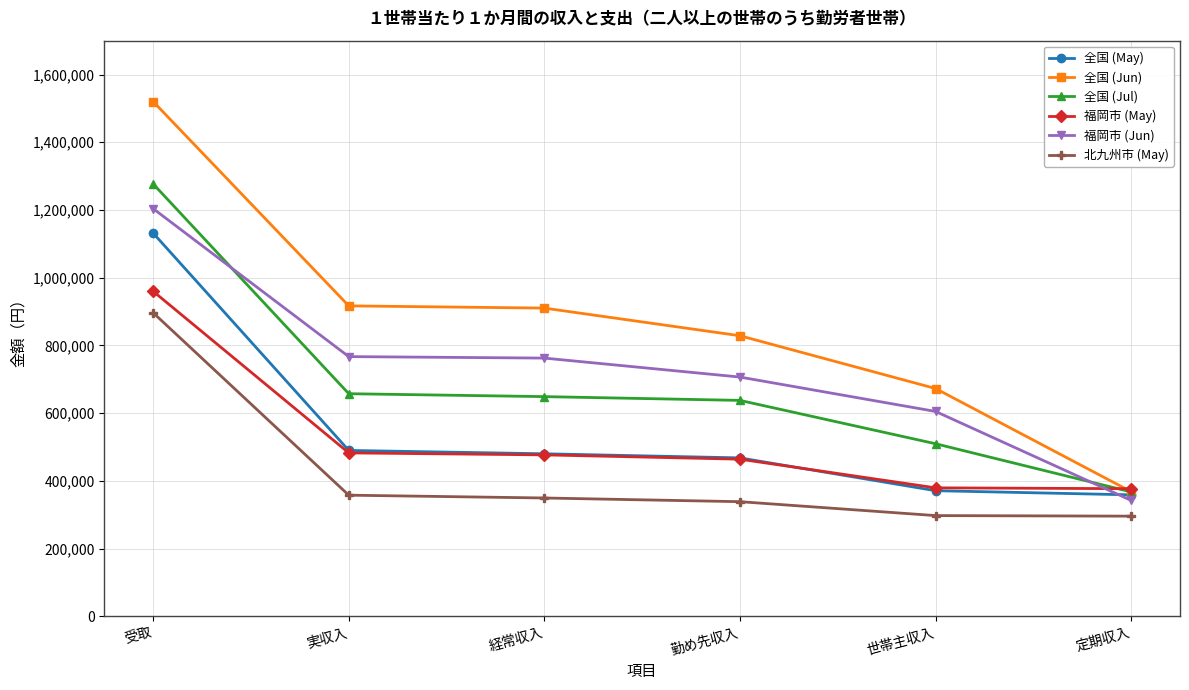

What is the label of the 5th point from the left?

世帯主収入